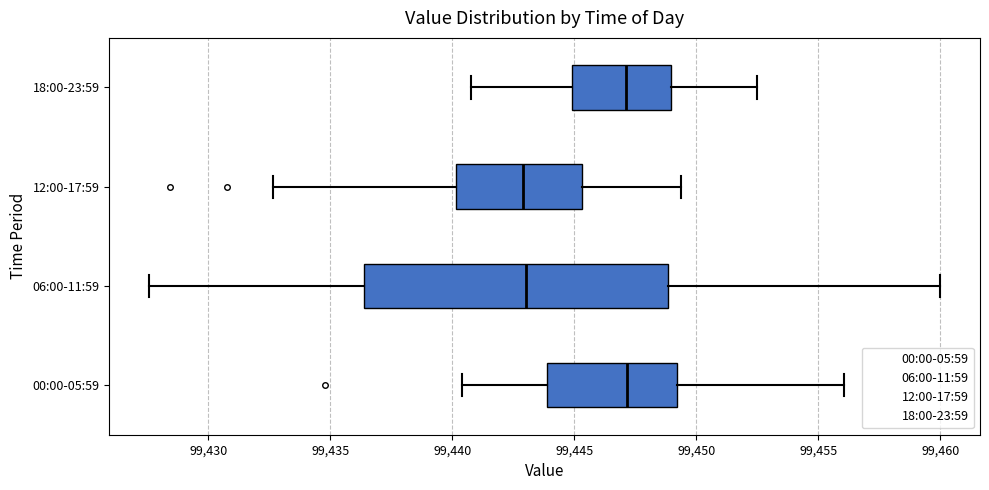

Reading bottom to top, transcribe this box plot: for each box, give where its median line is, the range the box spans, and where its two whiskers end, as read against the x-axis. The values are not printed on the chart, so give them approximately, as read against the axis.

00:00-05:59: median 99447.0, box 99444.0 to 99449.0, whiskers 99440.5 to 99456.0
06:00-11:59: median 99443.0, box 99436.5 to 99449.0, whiskers 99427.5 to 99460.0
12:00-17:59: median 99443.0, box 99440.0 to 99445.5, whiskers 99432.5 to 99449.5
18:00-23:59: median 99447.0, box 99445.0 to 99449.0, whiskers 99441.0 to 99452.5